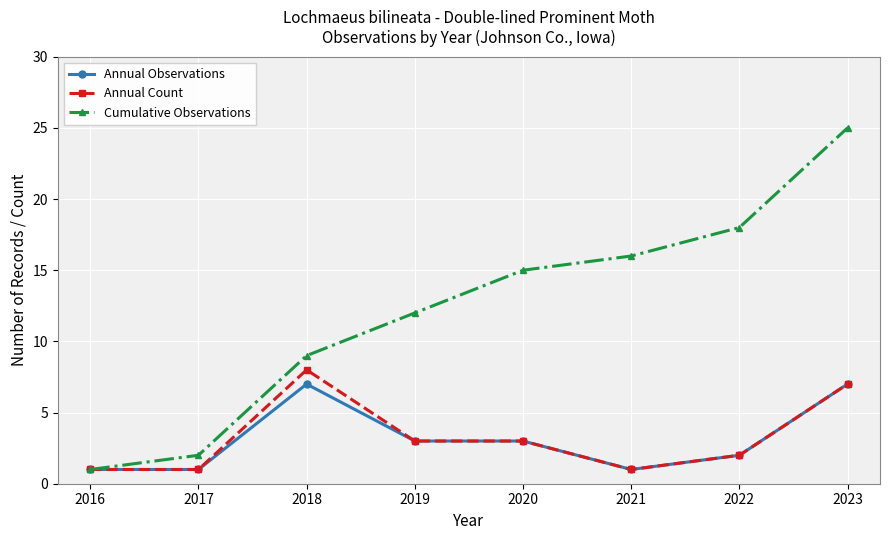

Reading left to right, extract all data points from this chart.

Annual Observations: 1	1	7	3	3	1	2	7
Annual Count: 1	1	8	3	3	1	2	7
Cumulative Observations: 1	2	9	12	15	16	18	25